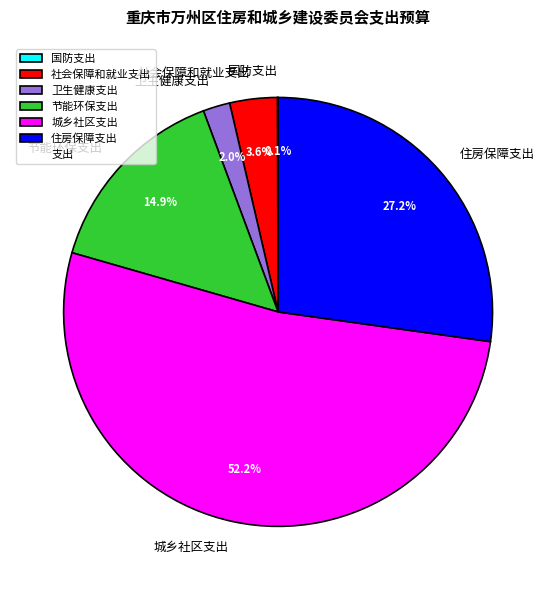

Is there any slice that represents more than half of the pie?

Yes